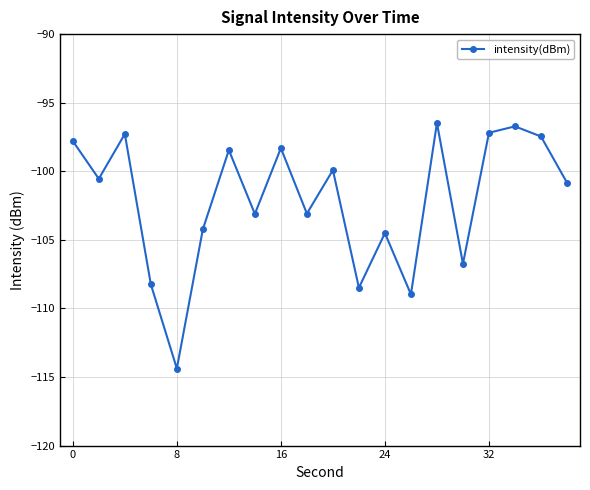

Does the chart have visible grid lines?

Yes